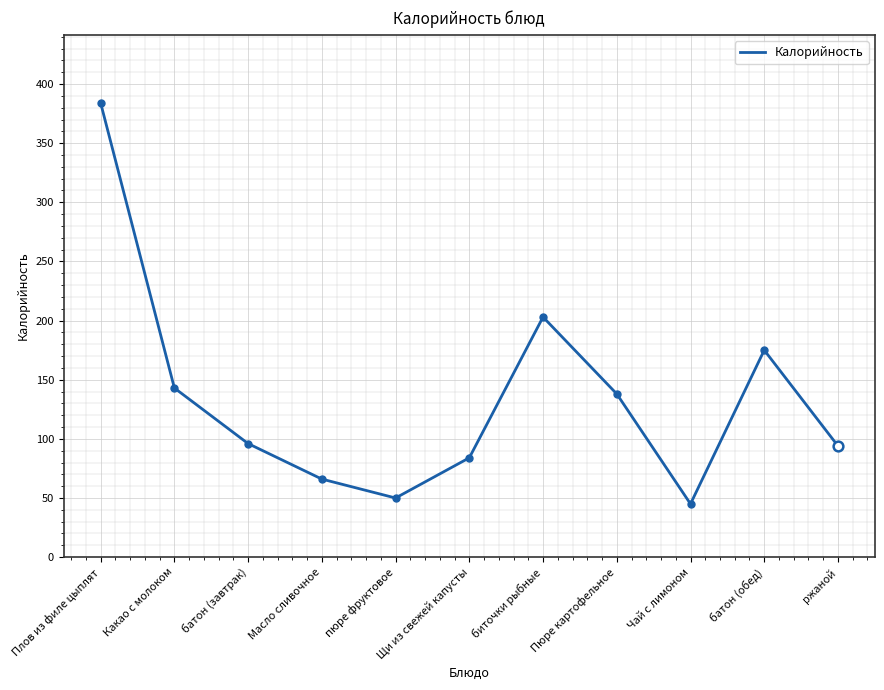

What is the minimum value shown in the chart?

45